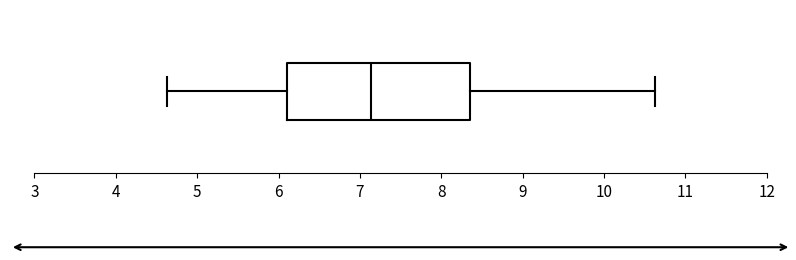

Transcribe this box plot: give where the median line is, the range the box spans, and where the two whiskers end, as read against the x-axis. The values are not printed on the chart, so give them approximately, as read against the axis.

median 7.1, box 6.1 to 8.3, whiskers 4.6 to 10.6